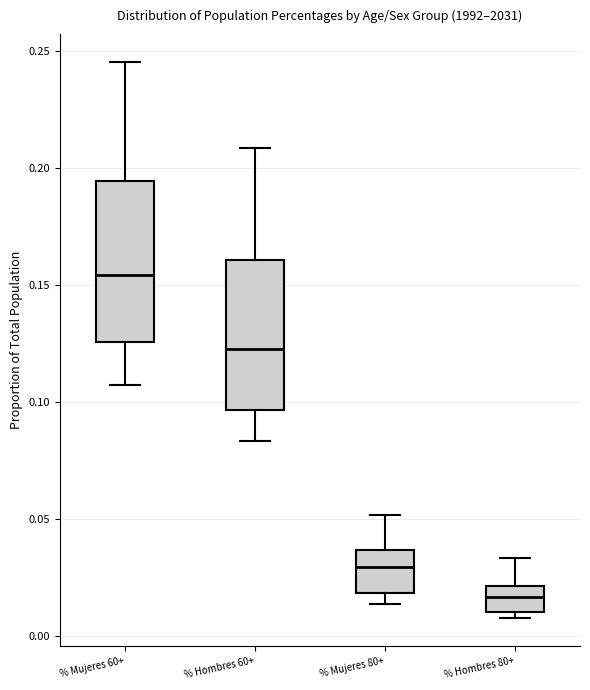

Which box is the tallest, from its lower edge to its upper edge?

% Mujeres 60+